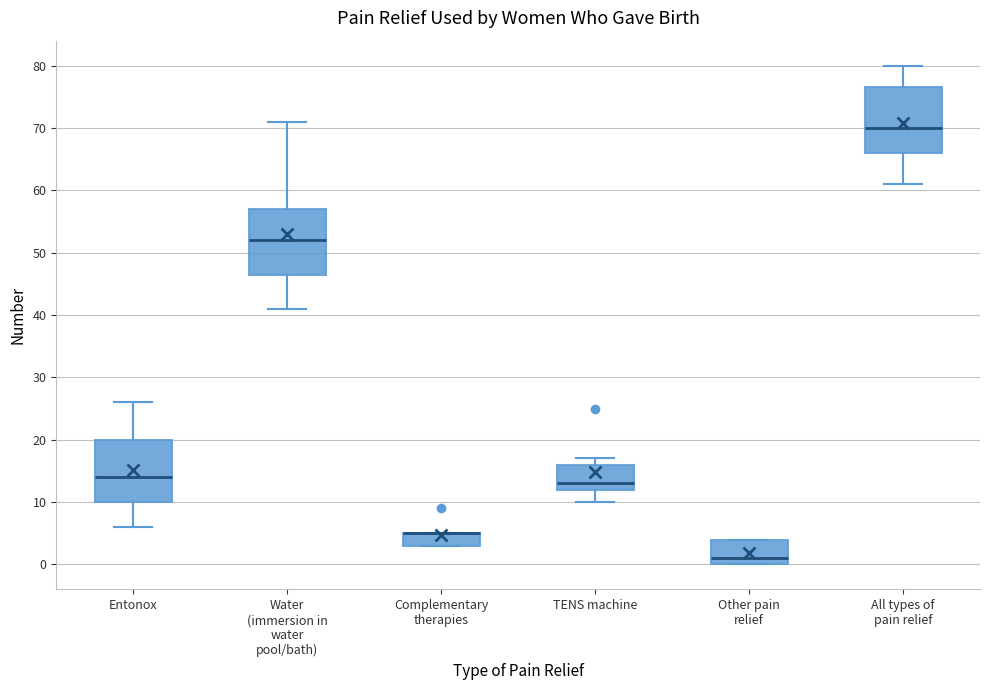

Reading left to right, transcribe this box plot: for each box, give where its median line is, the range the box spans, and where its two whiskers end, as read against the y-axis. The values are not printed on the chart, so give them approximately, as read against the axis.

Entonox: median 14, box 10 to 20, whiskers 6 to 26
Water (immersion in water pool/bath): median 52, box 47 to 57, whiskers 41 to 71
Complementary therapies: median 5 (drawn on the box's upper edge), box 3 to 5, whiskers 3 to 5
TENS machine: median 13, box 12 to 16, whiskers 10 to 17
Other pain relief: median 1, box 0 to 4, whiskers 0 to 4
All types of pain relief: median 70, box 66 to 77, whiskers 61 to 80